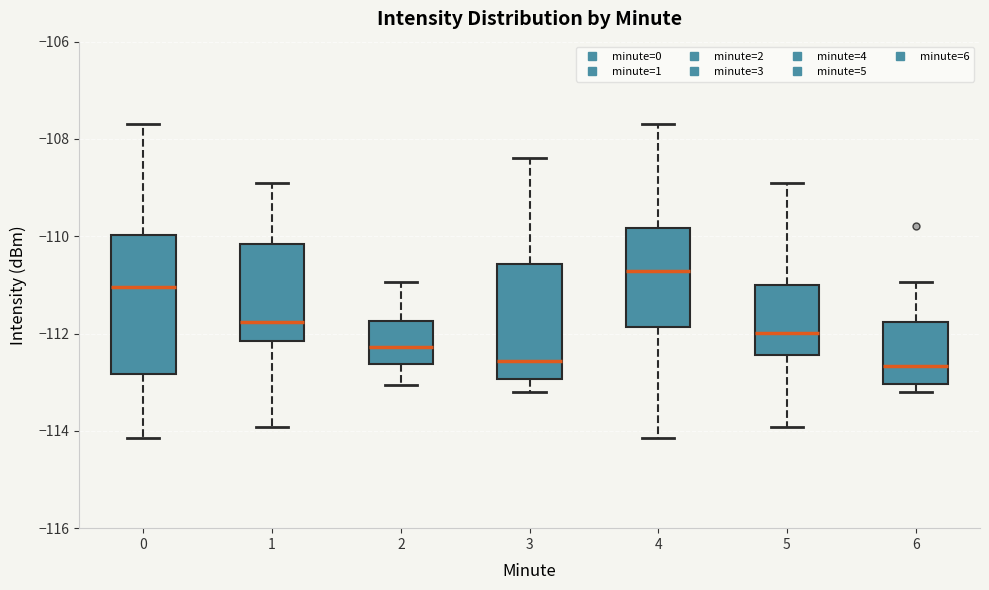

Reading left to right, read every box against the y-axis: the position of its median line, the range the box covers, and the ends of its whiskers. The values are not printed on the chart, so give them approximately, as read against the axis.

0: median -111.0, box -112.8 to -110.0, whiskers -114.2 to -107.6
1: median -111.8, box -112.2 to -110.2, whiskers -114.0 to -108.8
2: median -112.2, box -112.6 to -111.8, whiskers -113.0 to -111.0
3: median -112.6, box -113.0 to -110.6, whiskers -113.2 to -108.4
4: median -110.8, box -111.8 to -109.8, whiskers -114.2 to -107.6
5: median -112.0, box -112.4 to -111.0, whiskers -114.0 to -108.8
6: median -112.6, box -113.0 to -111.8, whiskers -113.2 to -111.0